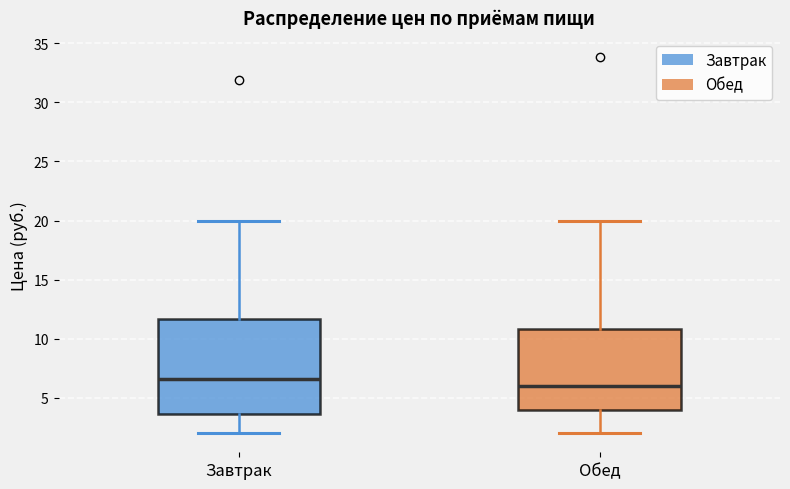

Where does the median line of the box for Завтрак sit on the y-axis? The values are not printed on the chart, so give them approximately, as read against the axis.

6.5